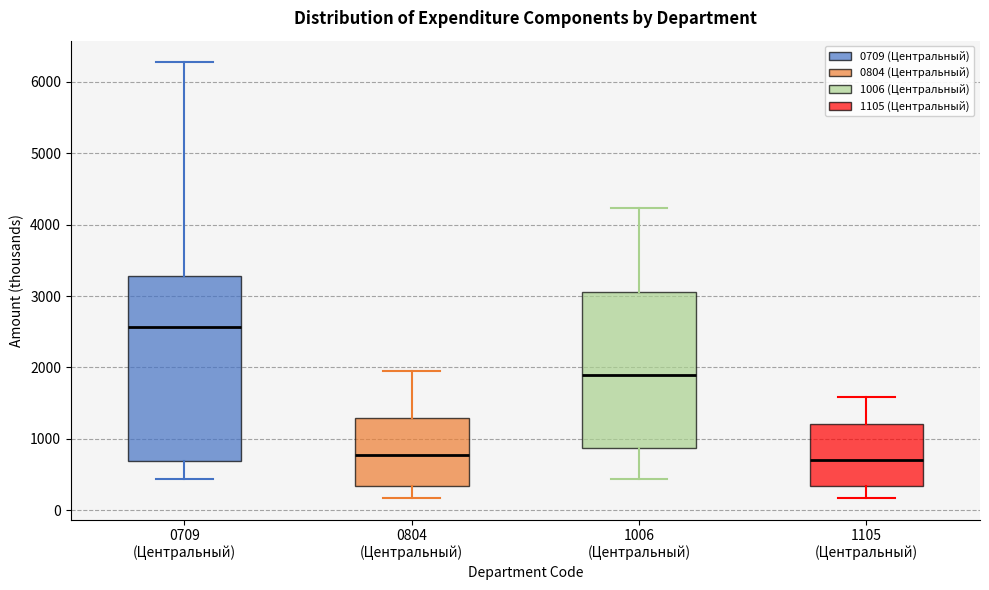

Comparing the boxes themselves (not the whiskers), which one is the tallest?

0709 (Центральный)